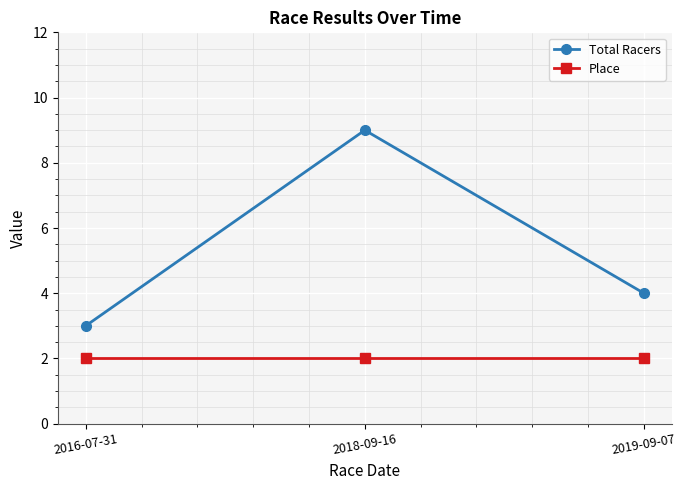

How many data points in Total Racers are less than 4?

1